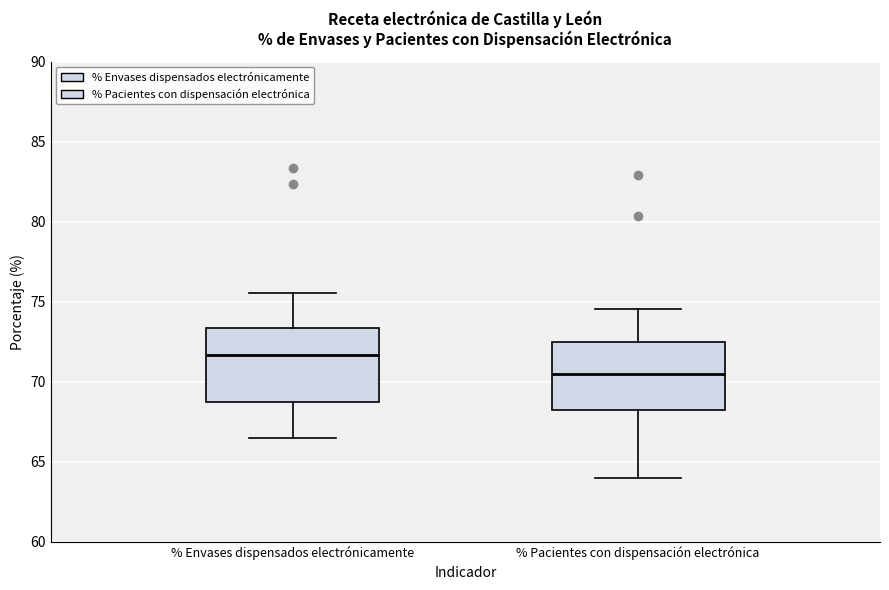

Where does the upper whisker of the box for % Envases dispensados electrónicamente end on the y-axis? The values are not printed on the chart, so give them approximately, as read against the axis.

75.5